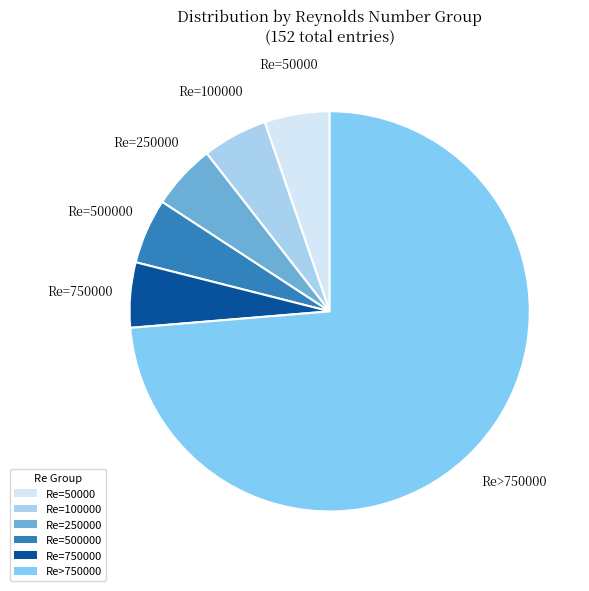

Count the number of slices in the pie.

6